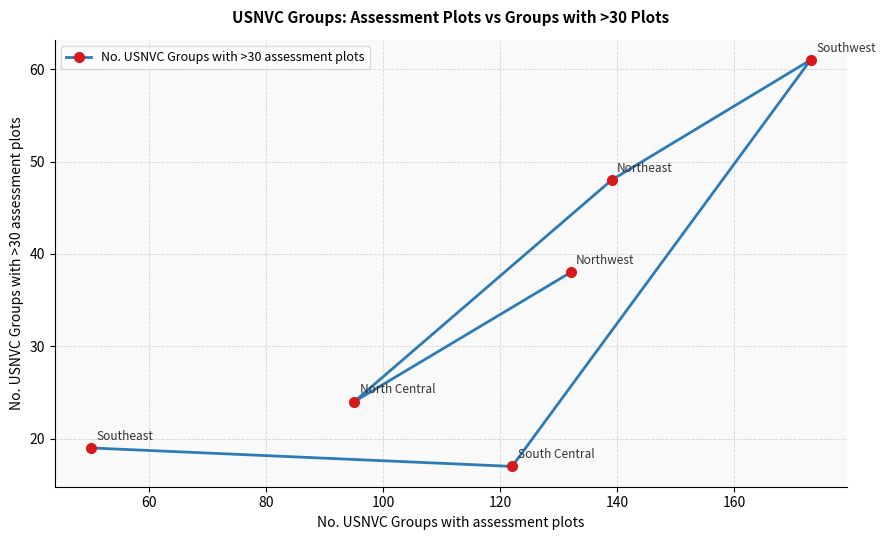

What is the difference between the second highest and second lowest values?

29